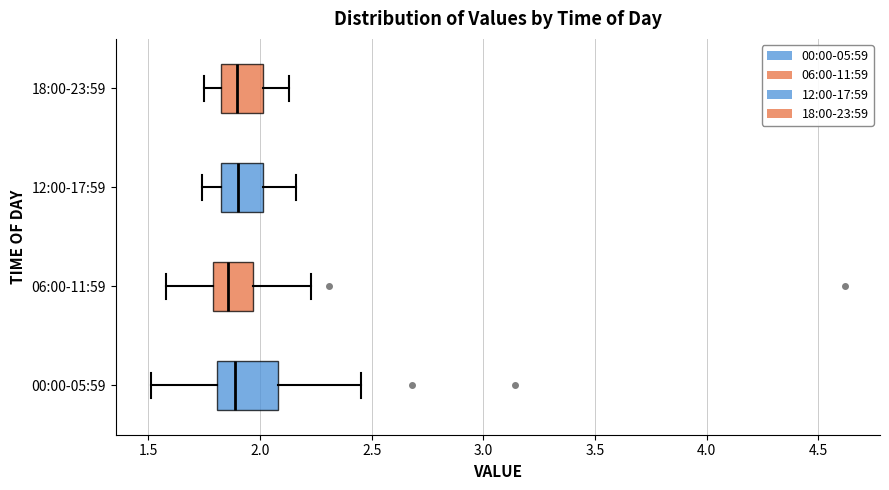

Comparing the boxes themselves (not the whiskers), which one is the widest?

00:00-05:59